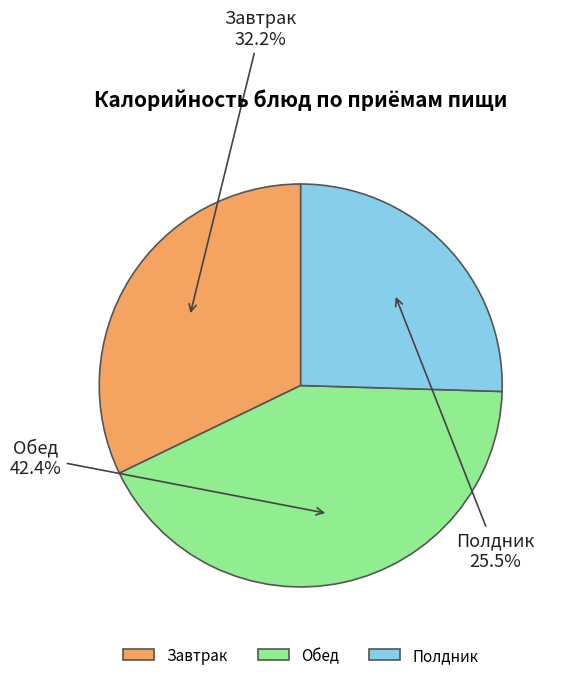

Rank the categories by value from lowest to highest.

Полдник, Завтрак, Обед